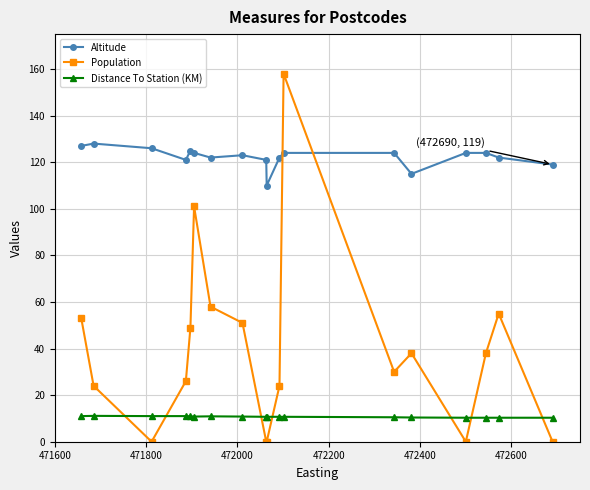

How many categories are shown in the chart?

18